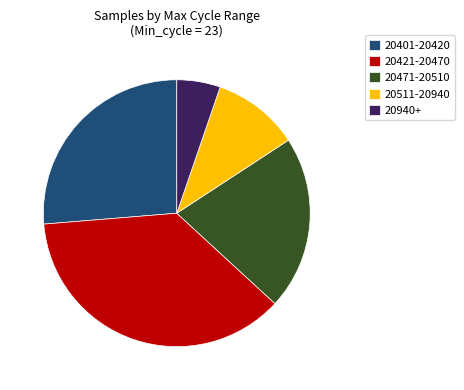

Which category has the biggest portion of the pie?

20421-20470